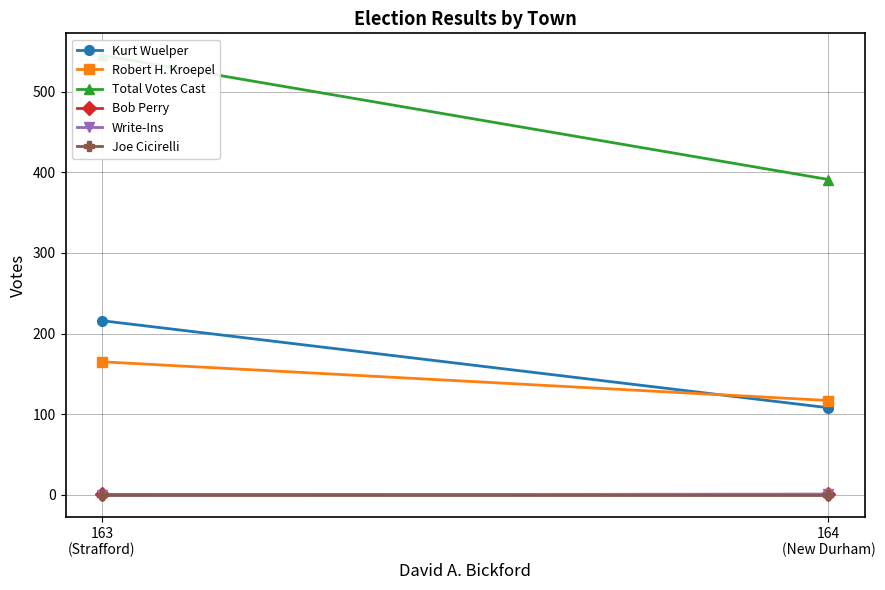

Reading left to right, extract all data points from this chart.

Kurt Wuelper: 164
(New Durham)=108	163
(Strafford)=216
Robert H. Kroepel: 164
(New Durham)=117	163
(Strafford)=165
Total Votes Cast: 164
(New Durham)=391	163
(Strafford)=545
Bob Perry: 164
(New Durham)=1	163
(Strafford)=1
Write-Ins: 164
(New Durham)=1	163
(Strafford)=0
Joe Cicirelli: 164
(New Durham)=0	163
(Strafford)=0